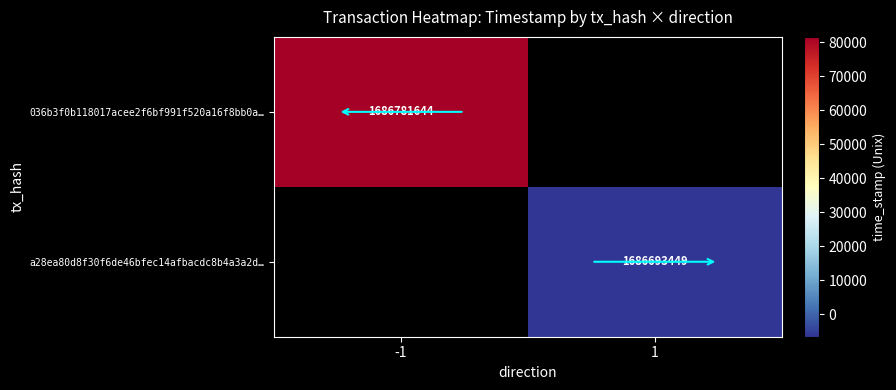

How many categories are shown in the chart?

2